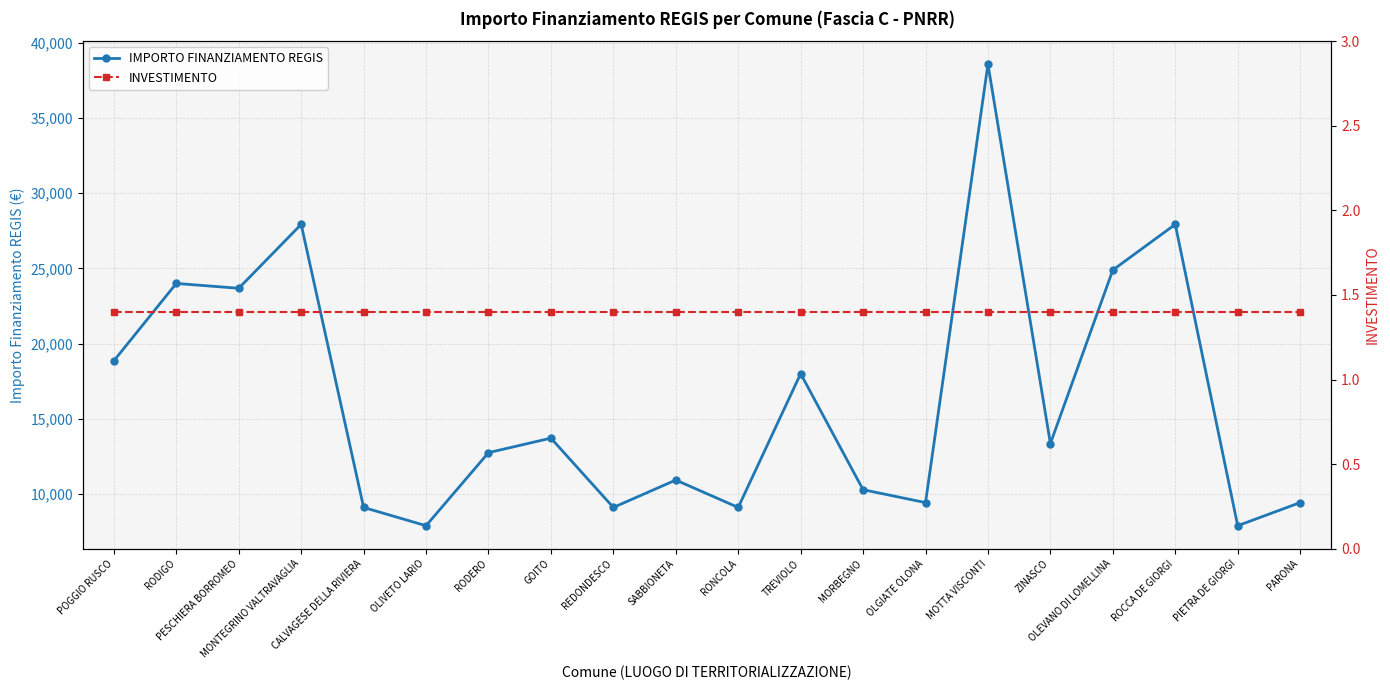

What is the total value across all series at ROCCA DE GIORGI?

27923.4